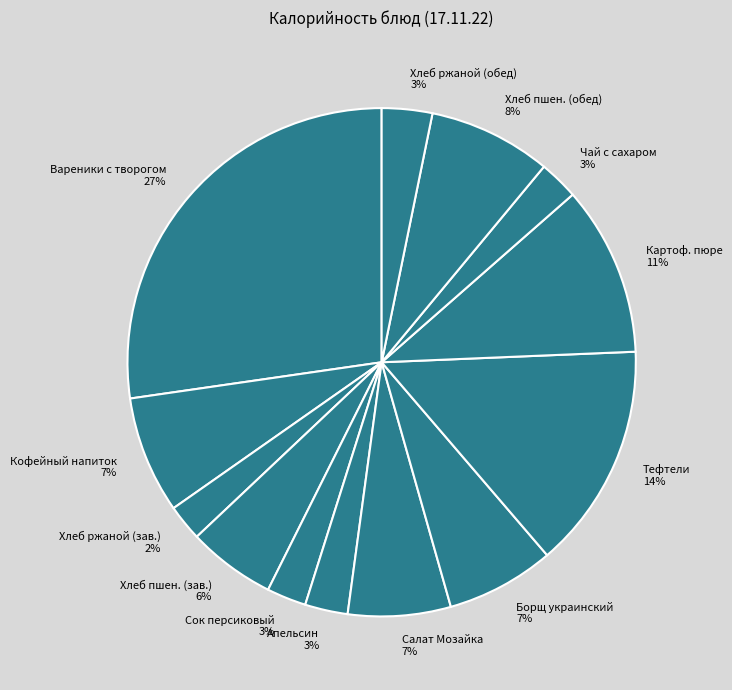

To the nearest percent, what percentage of the pie is Кофейный напиток 7%?

7%